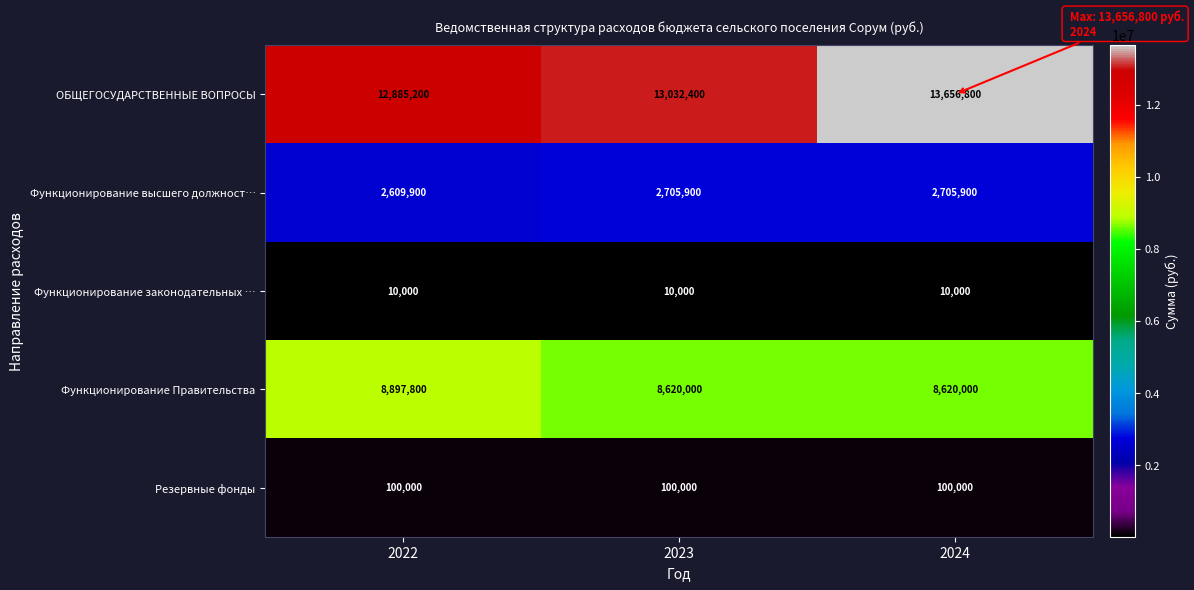

Which series has the widest spread of values?

ОБЩЕГОСУДАРСТВЕННЫЕ ВОПРОСЫ